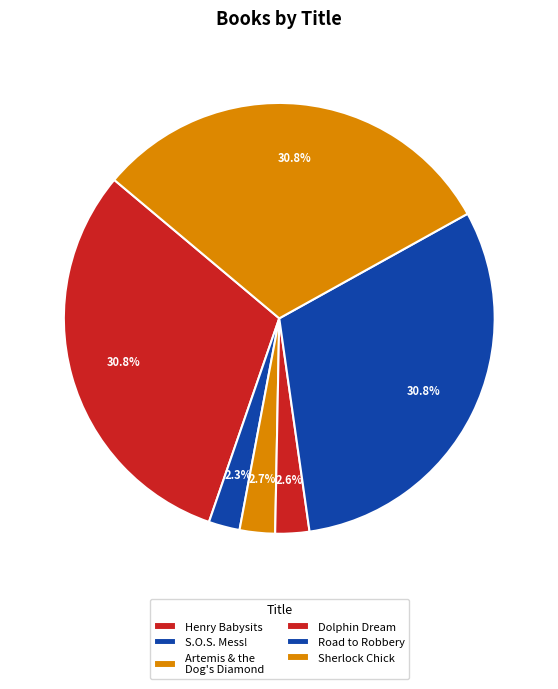

Rank the categories by value from lowest to highest.

S.O.S. Mess!, Dolphin Dream, Artemis & the Dog's Diamond, Sherlock Chick and the Giant Egg Mystery, Henry Babysits, Road to Robbery